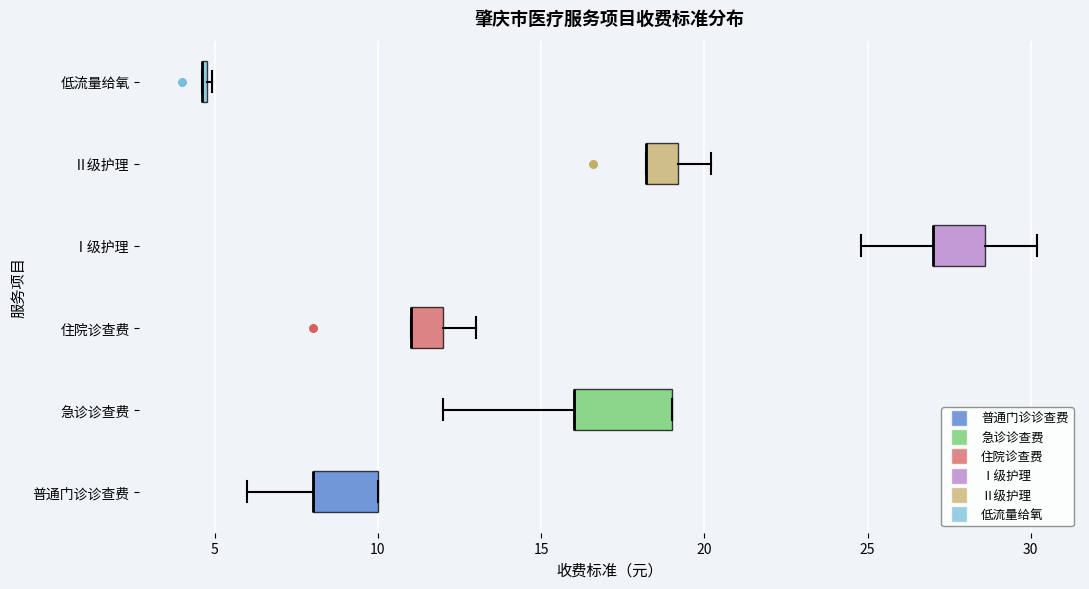

Reading bottom to top, transcribe this box plot: for each box, give where its median line is, the range the box spans, and where its two whiskers end, as read against the x-axis. The values are not printed on the chart, so give them approximately, as read against the axis.

普通门诊诊查费: median 8.0 (drawn on the box's left edge), box 8.0 to 10.0, whiskers 6.0 to 10.0
急诊诊查费: median 16.0 (drawn on the box's left edge), box 16.0 to 19.0, whiskers 12.0 to 19.0
住院诊查费: median 11.0 (drawn on the box's left edge), box 11.0 to 12.0, whiskers 11.0 to 13.0
Ⅰ级护理: median 27.0 (drawn on the box's left edge), box 27.0 to 28.5, whiskers 25.0 to 30.0
Ⅱ级护理: median 18.0 (drawn on the box's left edge), box 18.0 to 19.0, whiskers 18.0 to 20.0
低流量给氧: box collapsed to a line at 4.5, whiskers 4.5 to 5.0